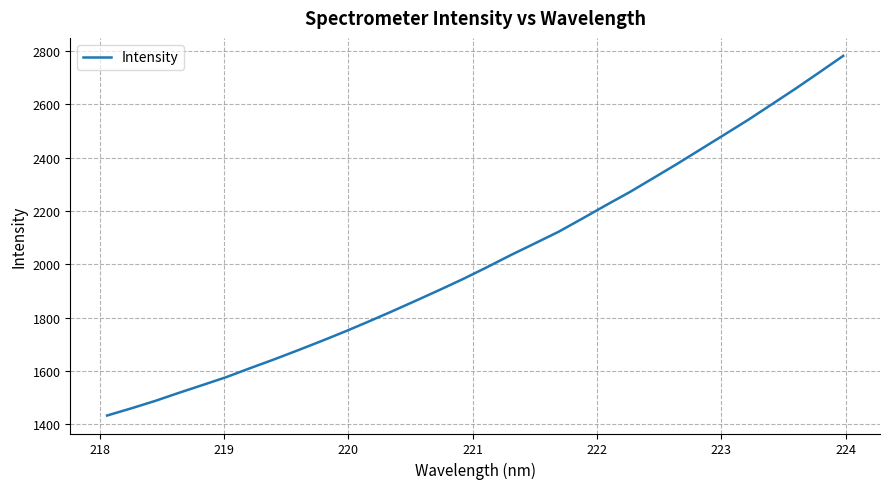

What is the maximum value shown in the chart?

2782.3